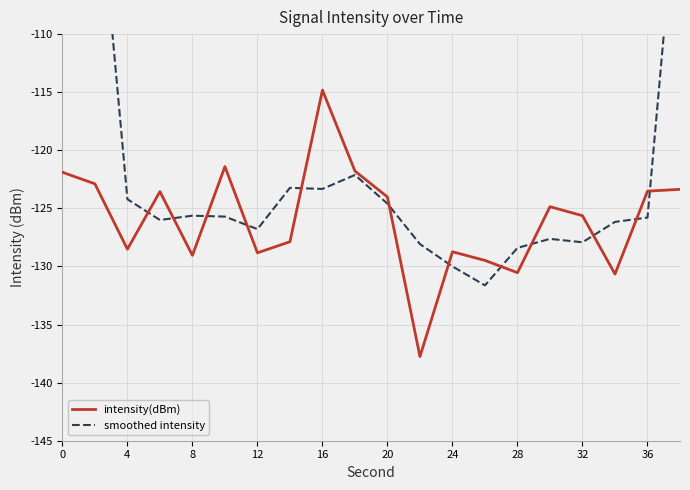

The value of intensity(dBm) at 8 is -129.0. True or false?

True